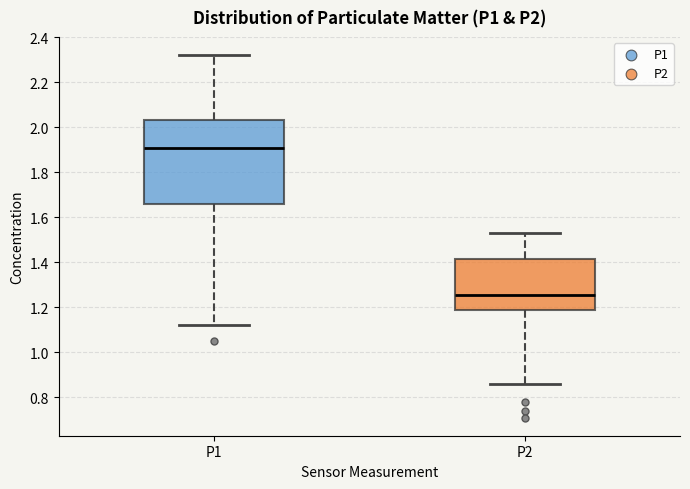

Where is the lower edge of the box for P2 on the y-axis? The values are not printed on the chart, so give them approximately, as read against the axis.

1.20